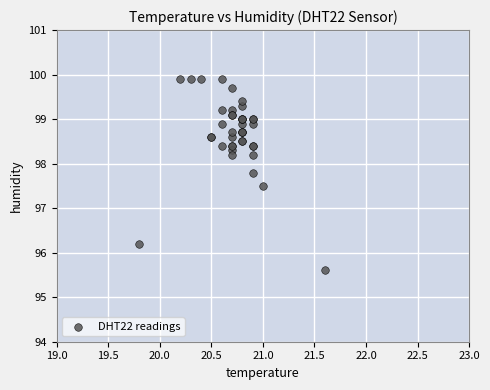

What Y value in the scatter plot is closest to 97?

97.5